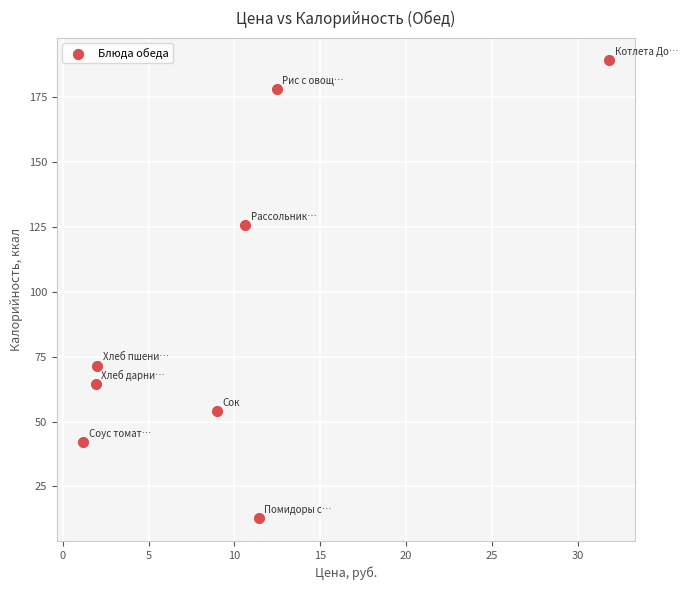

What is the average Y value?

92.1